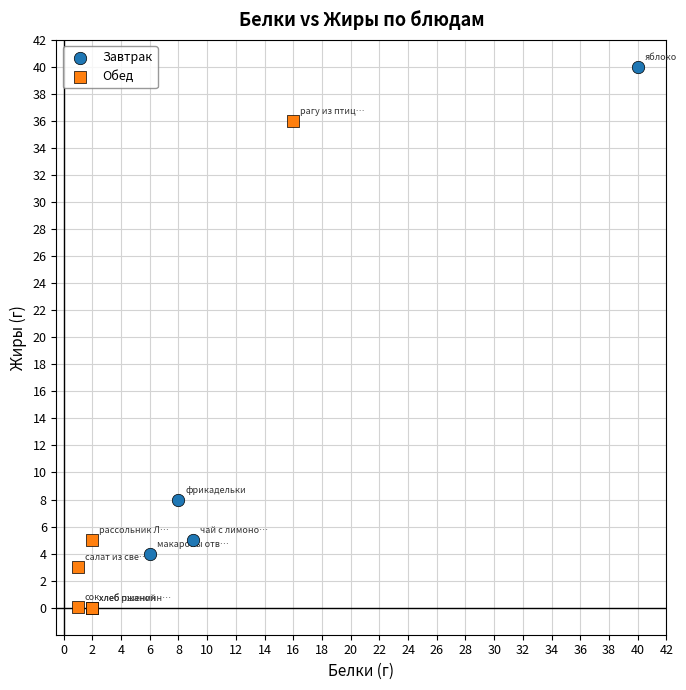

What are all the series names shown in the legend?

Завтрак, Обед